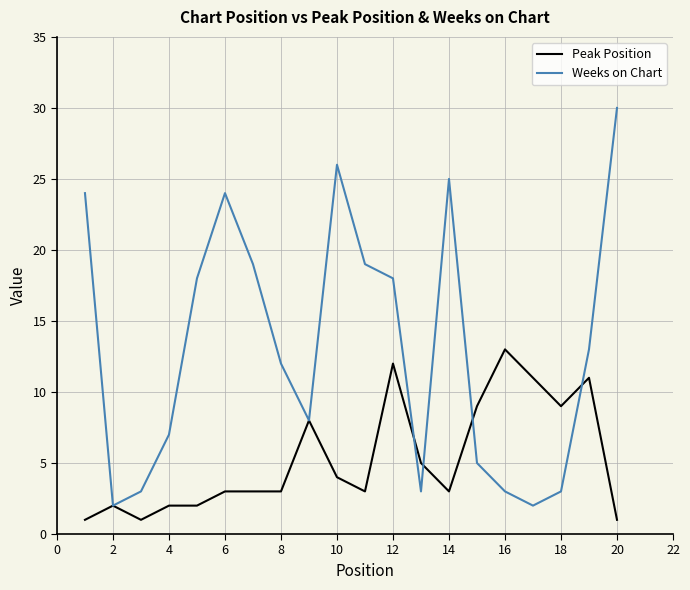

Which series has the largest total across all categories?

Weeks on Chart